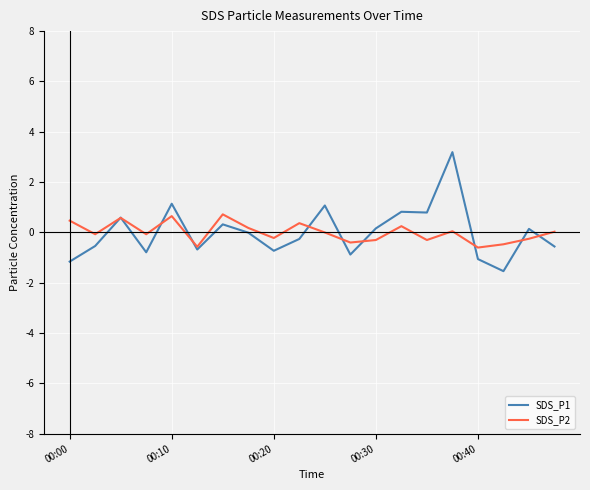

Does the chart have visible grid lines?

Yes